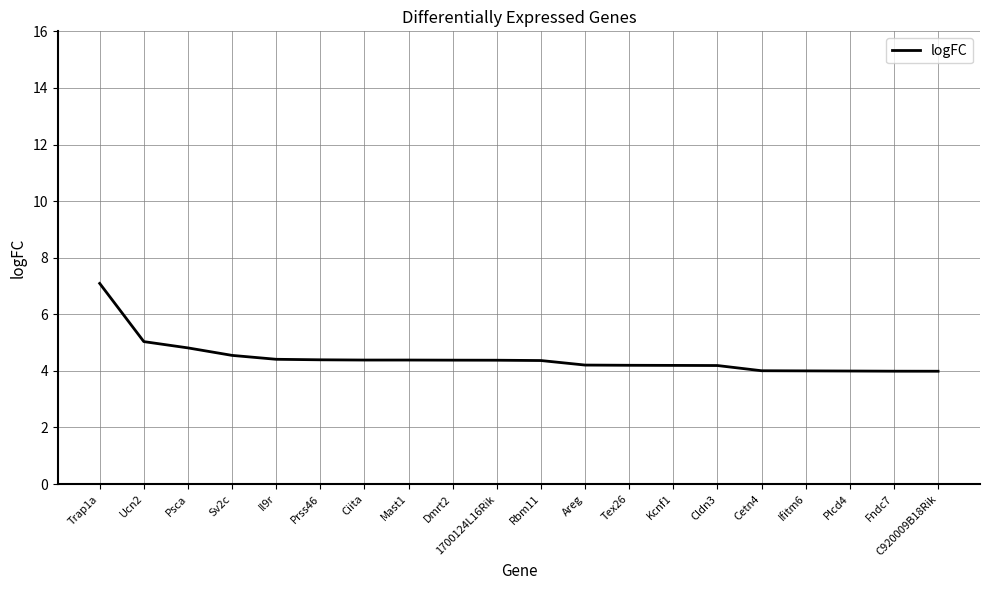

What is the change in value from Psca to Prss46?

-0.4